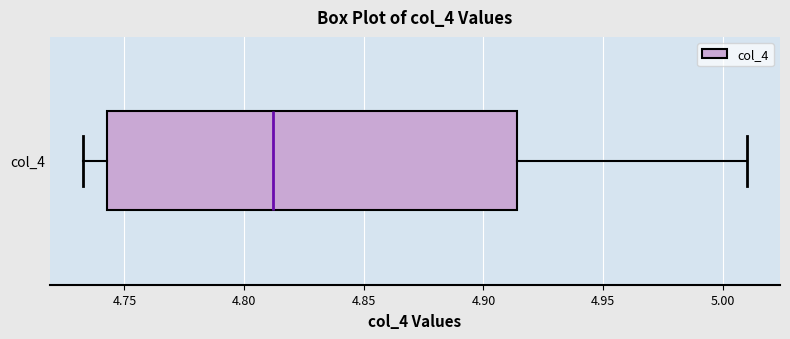

Read this box plot against the x-axis: the position of the median line, the range covered by the box, and the ends of both whiskers. The values are not printed on the chart, so give them approximately, as read against the axis.

median 4.810, box 4.745 to 4.915, whiskers 4.735 to 5.010